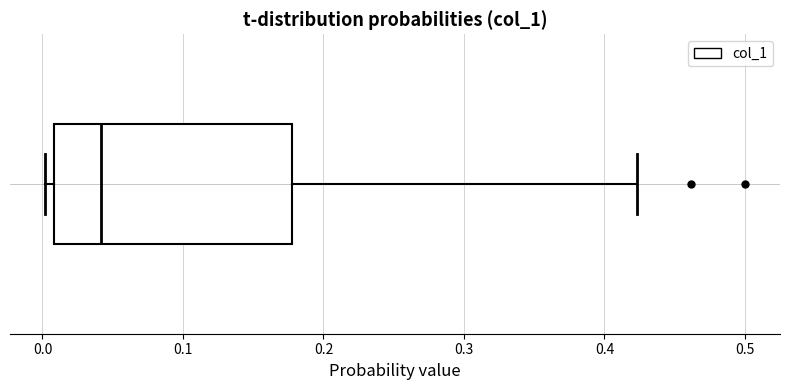

Read this box plot against the x-axis: the position of the median line, the range covered by the box, and the ends of both whiskers. The values are not printed on the chart, so give them approximately, as read against the axis.

median 0.04, box 0.01 to 0.18, whiskers 0.00 to 0.42